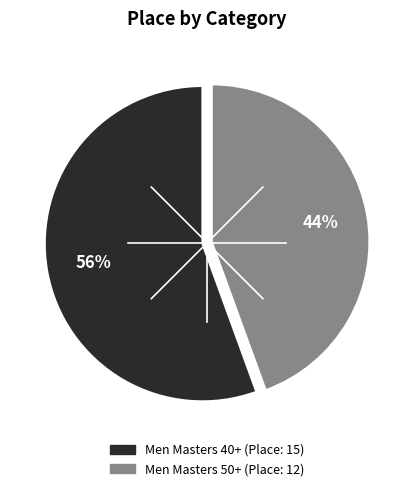

Is the sum of Men Masters 40+ and Men Masters 50+ greater than half?

Yes